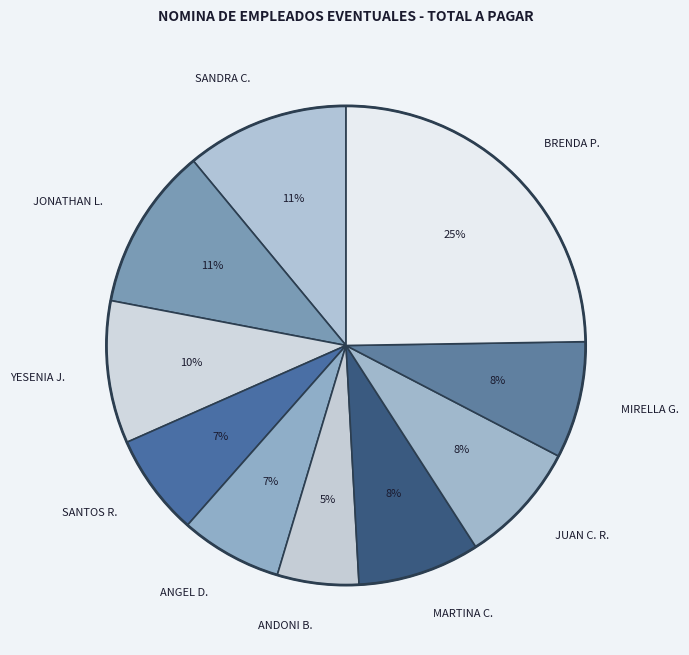

How many segments does this pie chart have?

10